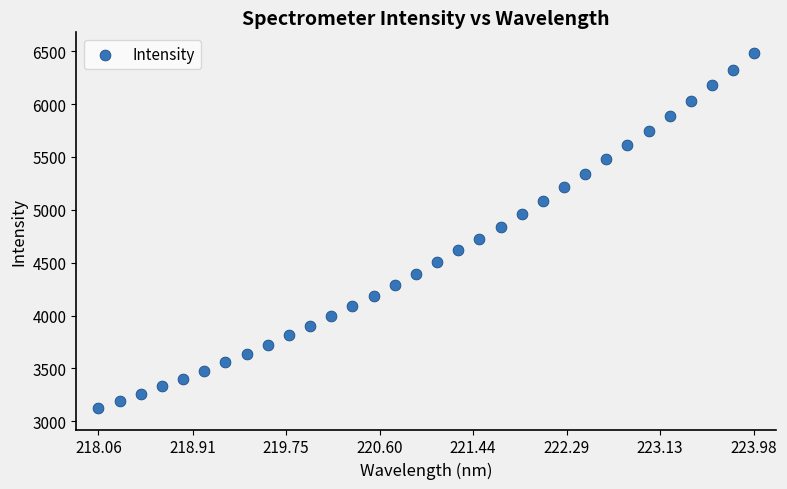

What is the range of Y values (max minus min)?

3356.4